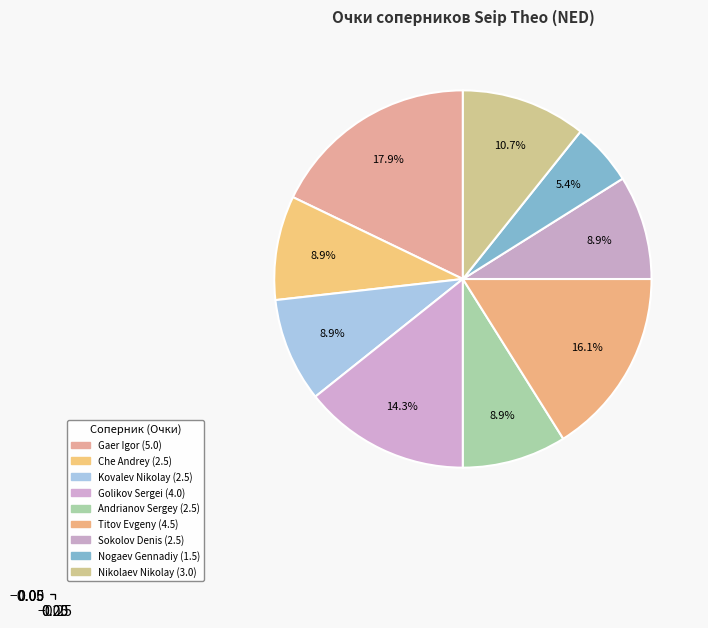

How many slices are in this pie chart?

9